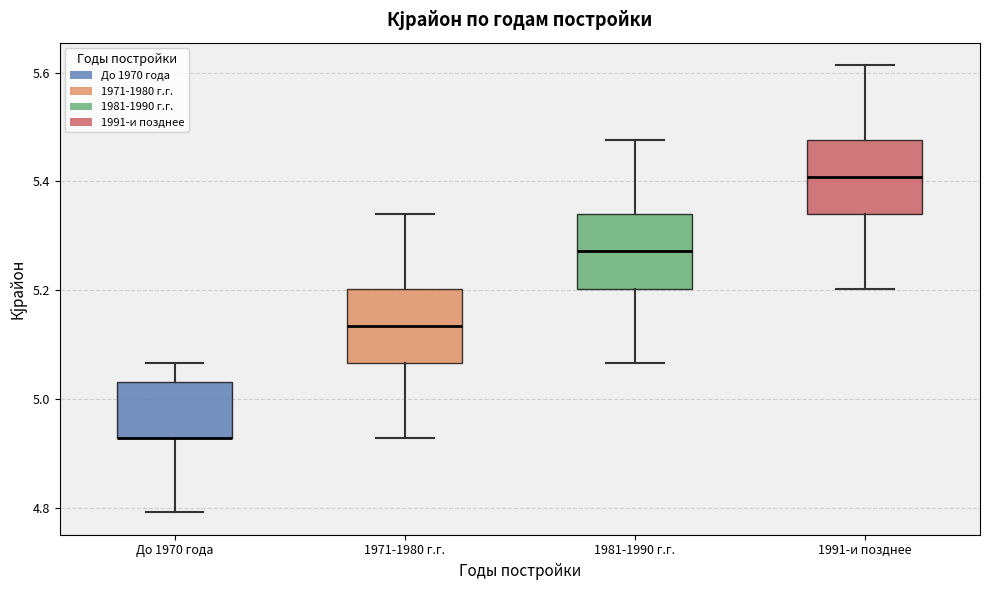

Where is the lower edge of the box for 1971-1980 г.г. on the y-axis? The values are not printed on the chart, so give them approximately, as read against the axis.

5.06